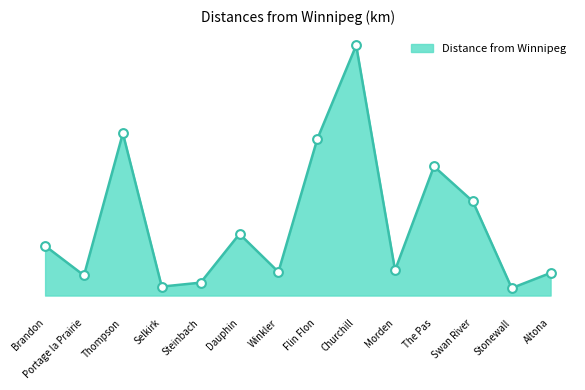

What is the change in value from Brandon to Churchill?

+807